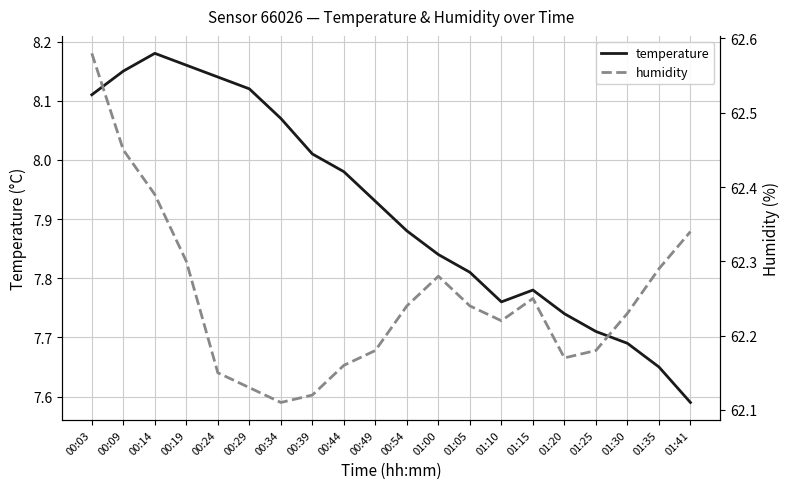

True or false: humidity and temperature cross at least once.

False